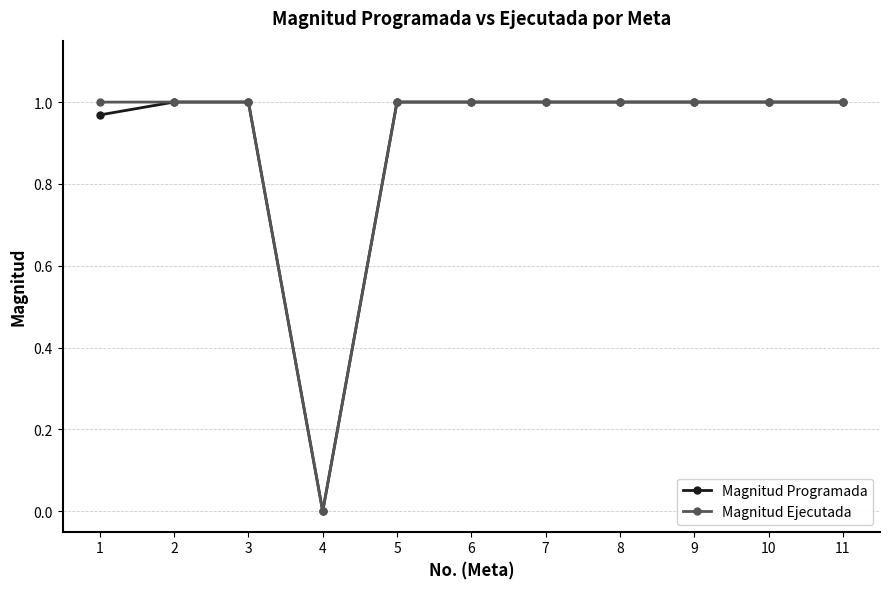

Is it true that Magnitud Programada equals 1.0 at 6?

True